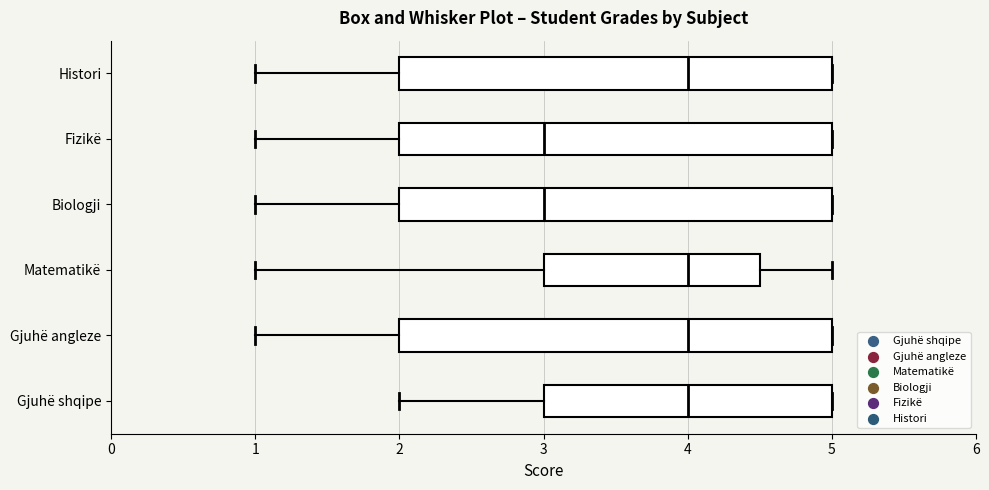

Where does the left whisker of the box for Gjuhë shqipe end on the x-axis? The values are not printed on the chart, so give them approximately, as read against the axis.

2.0